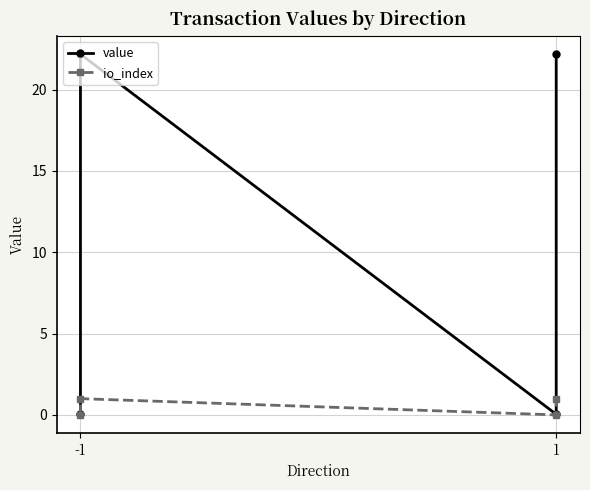

What is the difference between the second highest and second lowest values in the value series?

22.1